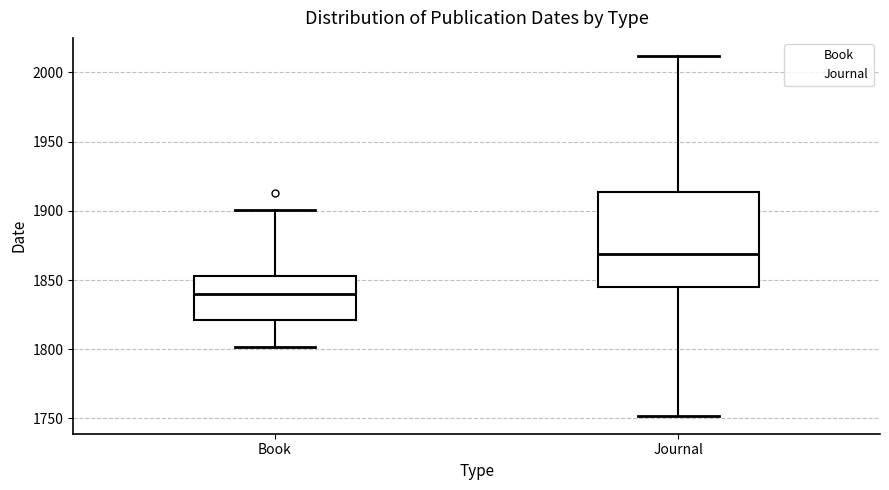

Which box is the tallest, from its lower edge to its upper edge?

Journal